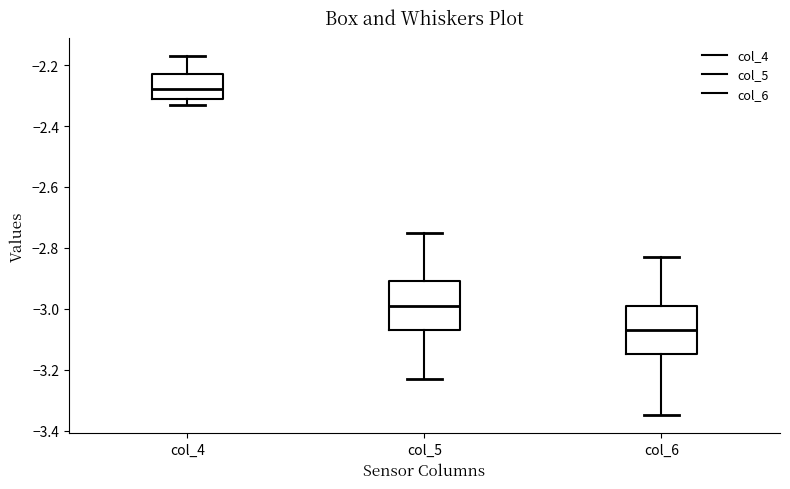

Reading left to right, transcribe this box plot: for each box, give where its median line is, the range the box spans, and where its two whiskers end, as read against the y-axis. The values are not printed on the chart, so give them approximately, as read against the axis.

col_4: median -2.28, box -2.30 to -2.22, whiskers -2.32 to -2.16
col_5: median -2.98, box -3.06 to -2.90, whiskers -3.22 to -2.74
col_6: median -3.06, box -3.14 to -2.98, whiskers -3.34 to -2.82